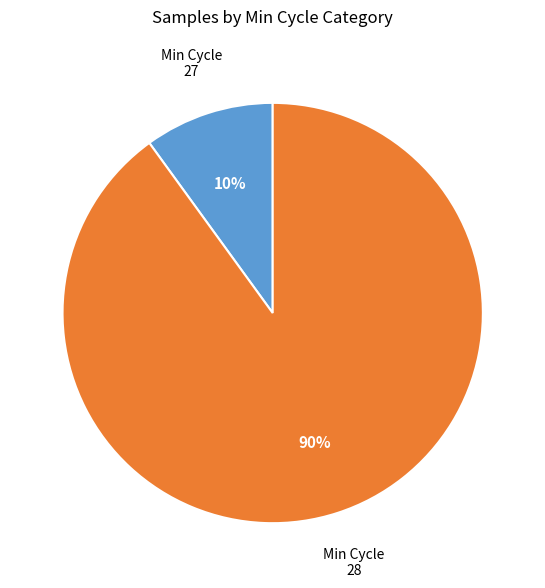

Is there any slice that represents more than half of the pie?

Yes